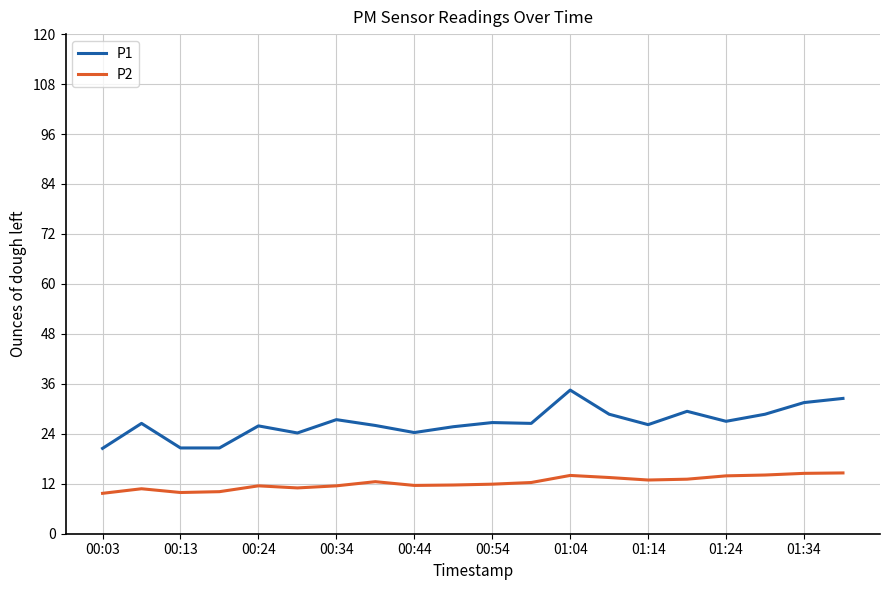

What is the lowest value of the P1 series?

20.5